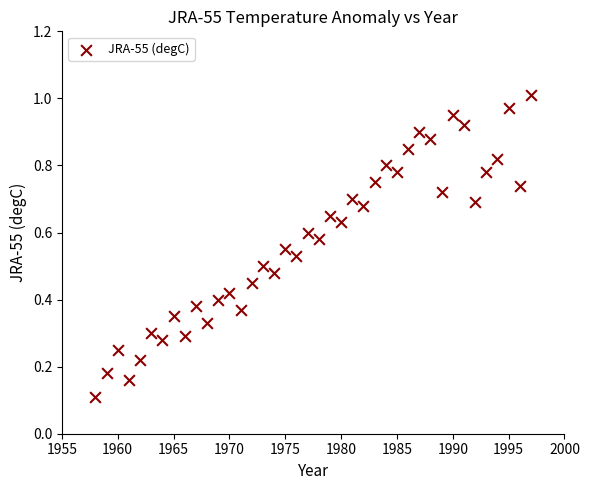

What is the range of X values (max minus min)?

39.0